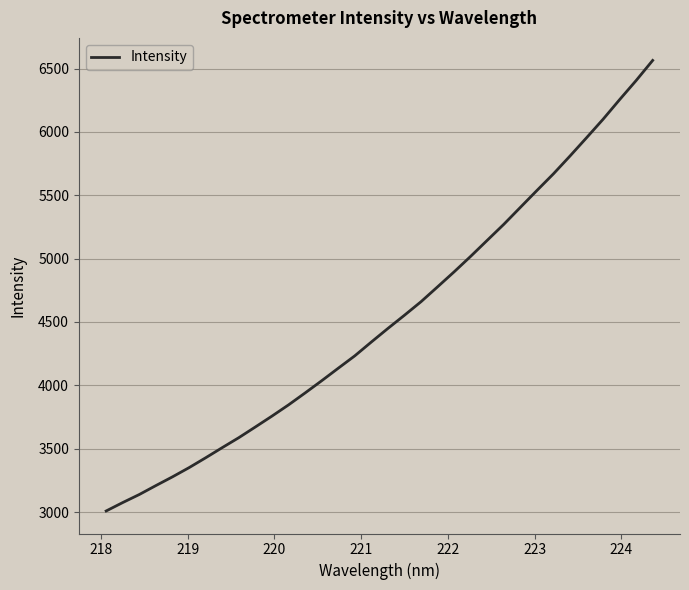

How many lines are shown in the chart?

1